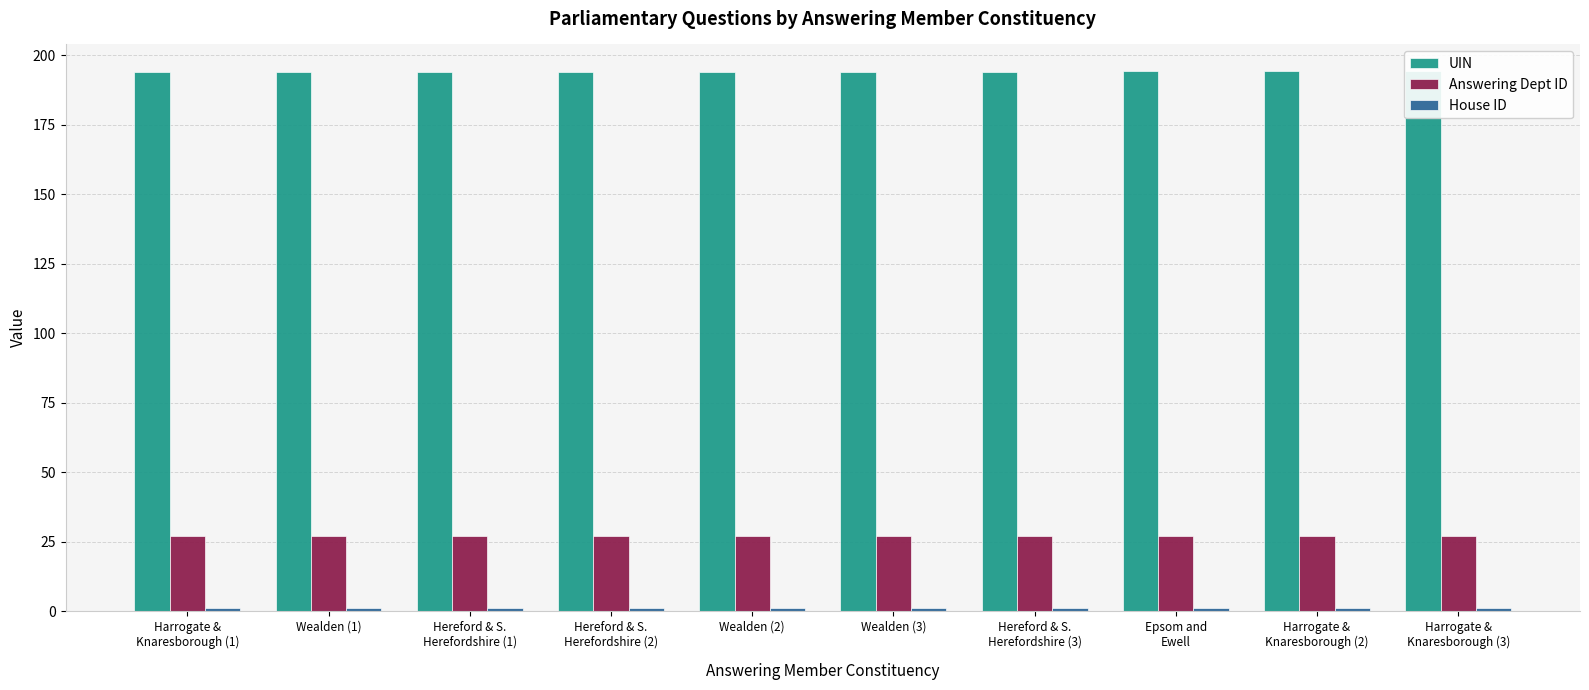

What is the label of the 9th bar from the left?

Harrogate &
Knaresborough (2)